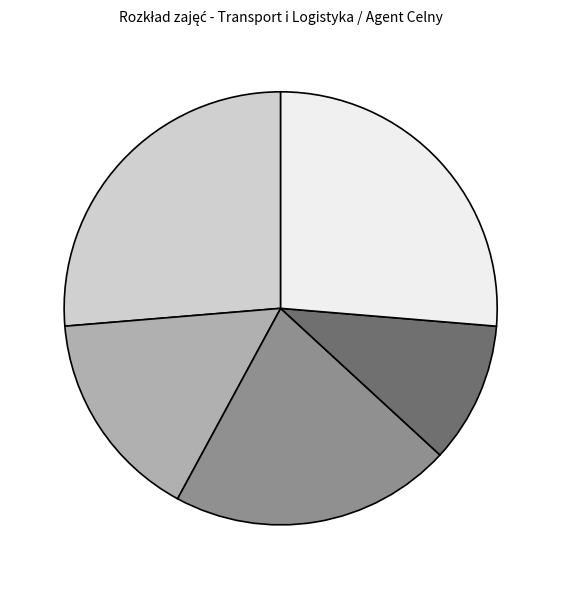

Does any single category account for the majority?

No